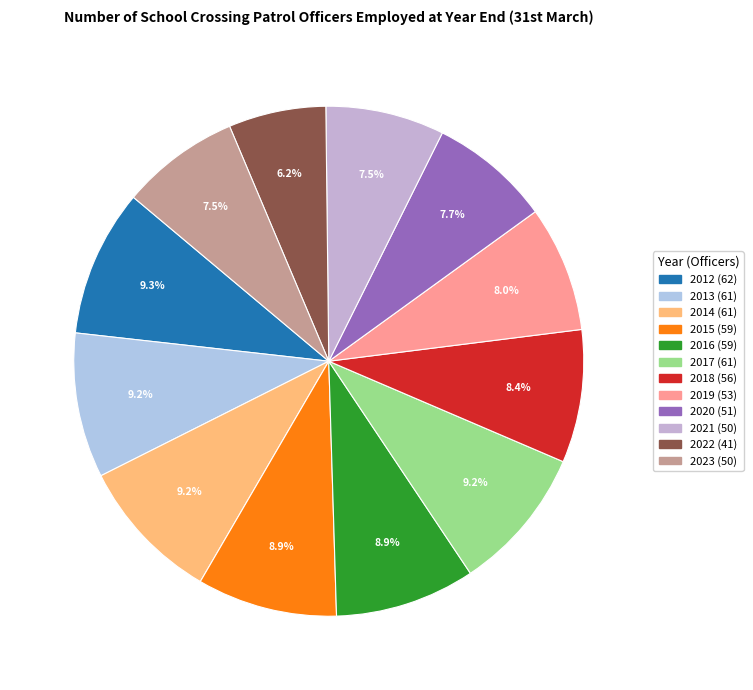

How many segments does this pie chart have?

12